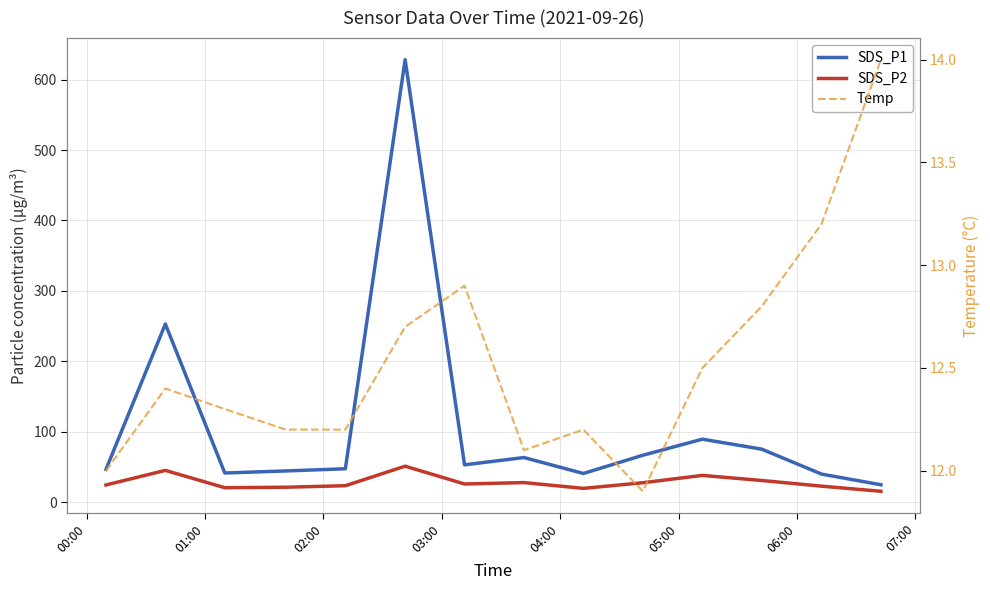

True or false: Temp and SDS_P1 intersect in this chart.

False